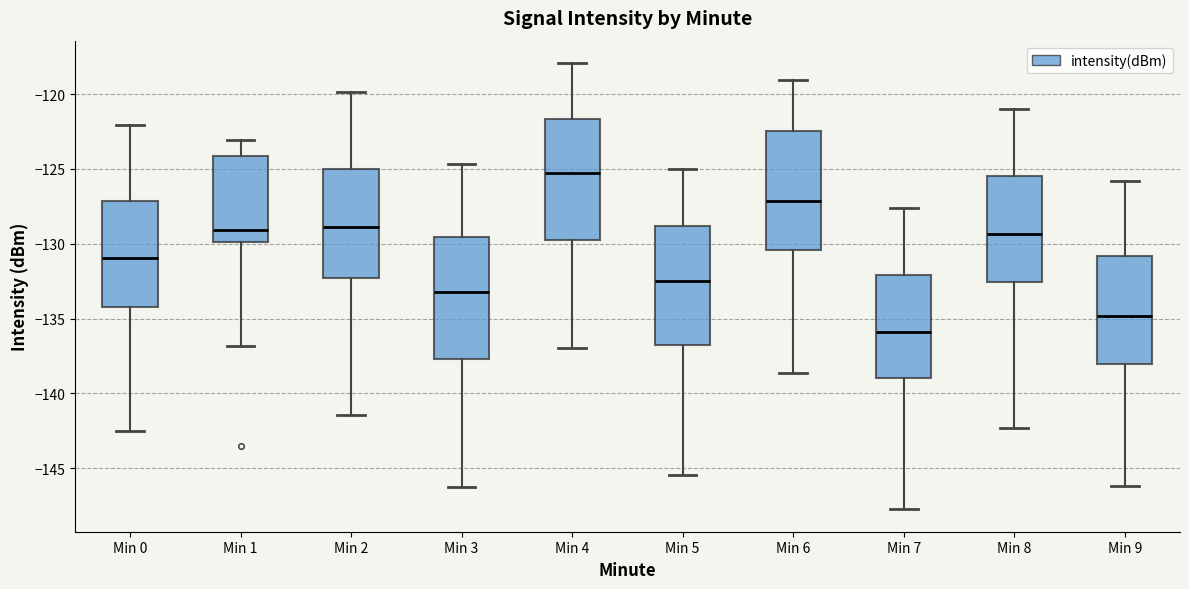

Reading left to right, transcribe this box plot: for each box, give where its median line is, the range the box spans, and where its two whiskers end, as read against the y-axis. The values are not printed on the chart, so give them approximately, as read against the axis.

Min 0: median -131.0, box -134.0 to -127.0, whiskers -142.5 to -122.0
Min 1: median -129.0, box -130.0 to -124.0, whiskers -137.0 to -123.0
Min 2: median -129.0, box -132.5 to -125.0, whiskers -141.5 to -120.0
Min 3: median -133.0, box -137.5 to -129.5, whiskers -146.0 to -124.5
Min 4: median -125.5, box -130.0 to -121.5, whiskers -137.0 to -118.0
Min 5: median -132.5, box -137.0 to -129.0, whiskers -145.5 to -125.0
Min 6: median -127.0, box -130.5 to -122.5, whiskers -138.5 to -119.0
Min 7: median -136.0, box -139.0 to -132.0, whiskers -147.5 to -127.5
Min 8: median -129.5, box -132.5 to -125.5, whiskers -142.5 to -121.0
Min 9: median -135.0, box -138.0 to -131.0, whiskers -146.0 to -126.0